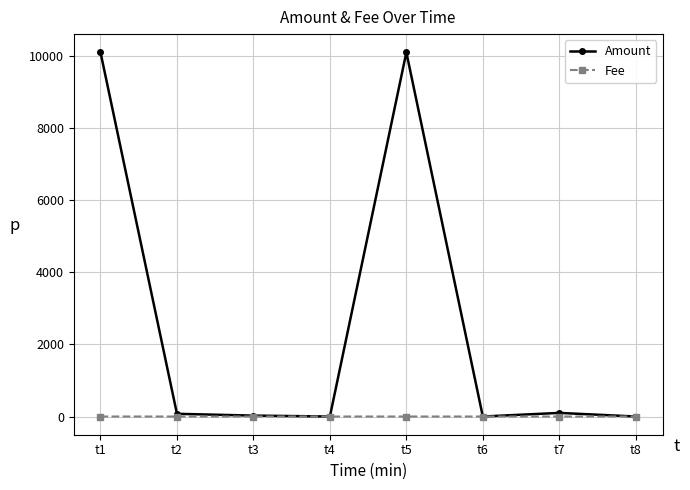

True or false: Amount has more than 0 interior local peaks.

True